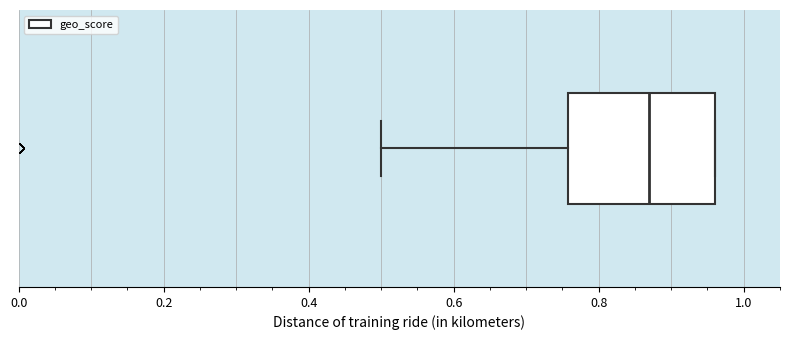

Transcribe this box plot: give where the median line is, the range the box spans, and where the two whiskers end, as read against the x-axis. The values are not printed on the chart, so give them approximately, as read against the axis.

median 0.88, box 0.76 to 0.96, whiskers 0.50 to 0.96